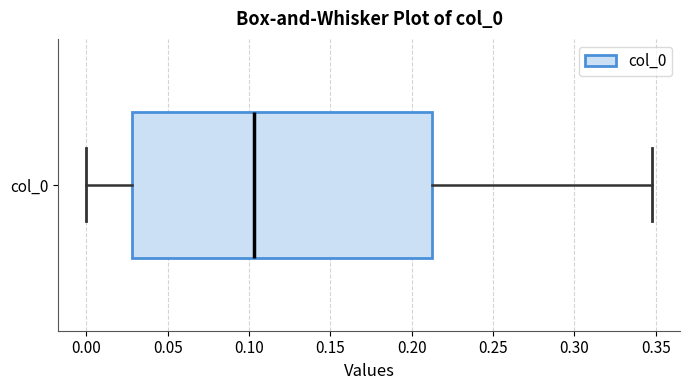

Where does the left whisker of the box for col_0 end on the x-axis? The values are not printed on the chart, so give them approximately, as read against the axis.

0.000